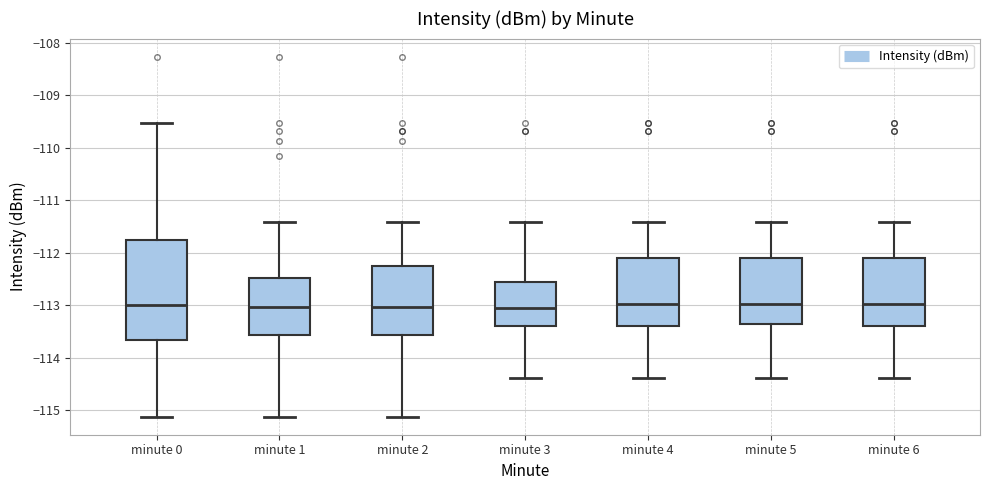

Reading left to right, transcribe this box plot: for each box, give where its median line is, the range the box spans, and where its two whiskers end, as read against the y-axis. The values are not printed on the chart, so give them approximately, as read against the axis.

minute 0: median -113.0, box -113.6 to -111.8, whiskers -115.1 to -109.5
minute 1: median -113.0, box -113.6 to -112.5, whiskers -115.1 to -111.4
minute 2: median -113.0, box -113.6 to -112.2, whiskers -115.1 to -111.4
minute 3: median -113.0, box -113.4 to -112.6, whiskers -114.4 to -111.4
minute 4: median -113.0, box -113.4 to -112.1, whiskers -114.4 to -111.4
minute 5: median -113.0, box -113.3 to -112.1, whiskers -114.4 to -111.4
minute 6: median -113.0, box -113.4 to -112.1, whiskers -114.4 to -111.4